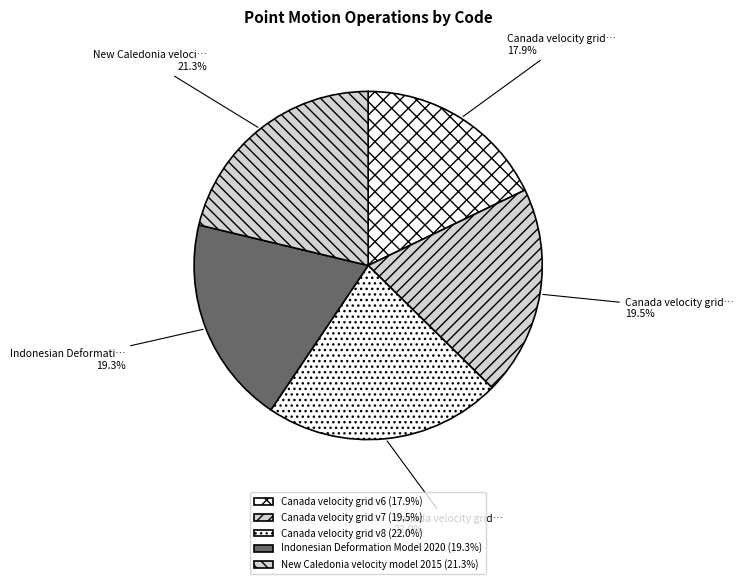

Is it true that Indonesian Deformation Model 2020 is 31% of the pie?

False